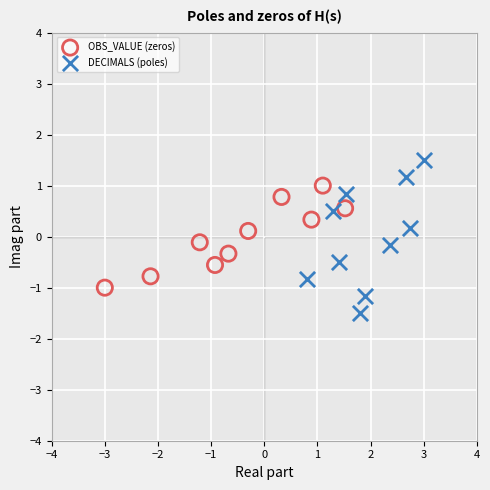

Which series has the largest Y range (max minus min)?

DECIMALS (poles)